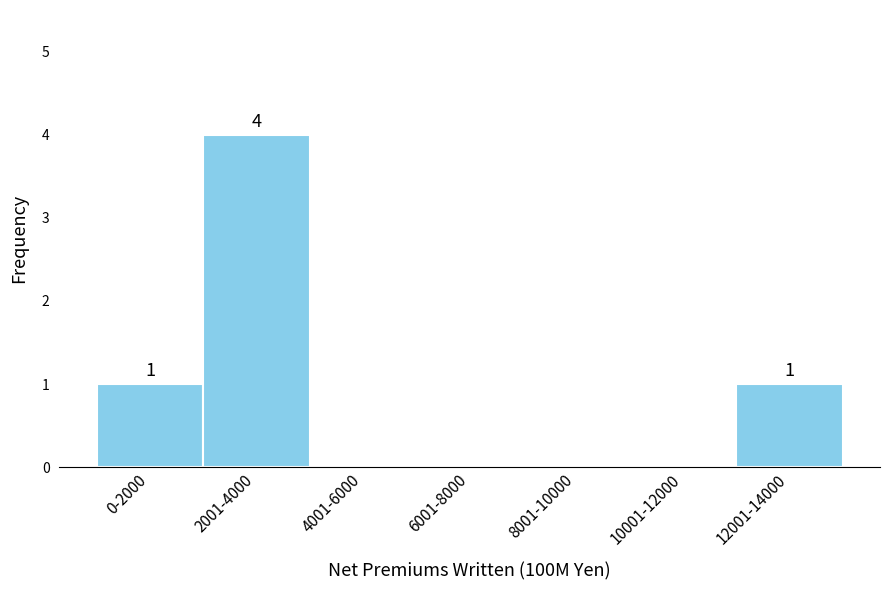

Reading left to right, transcribe all the data shown in this chart.

0-2000=1	2001-4000=4	4001-6000=0	6001-8000=0	8001-10000=0	10001-12000=0	12001-14000=1